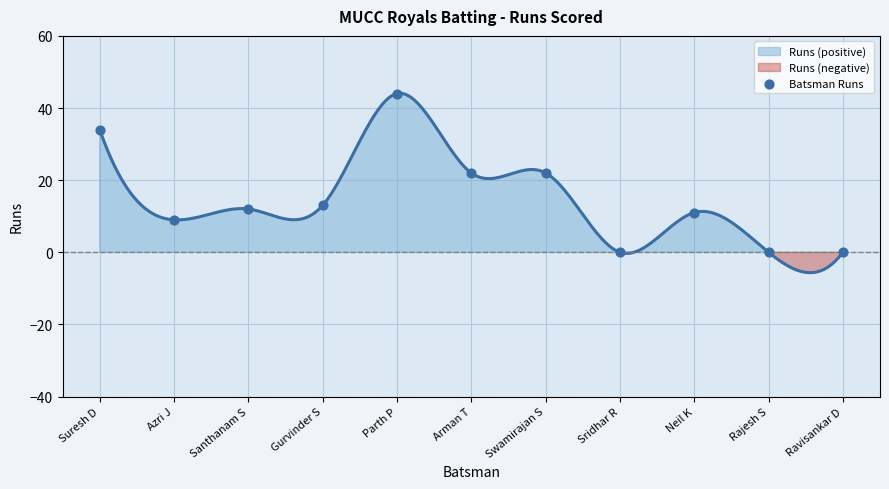

What is the range of Y values (max minus min)?

44